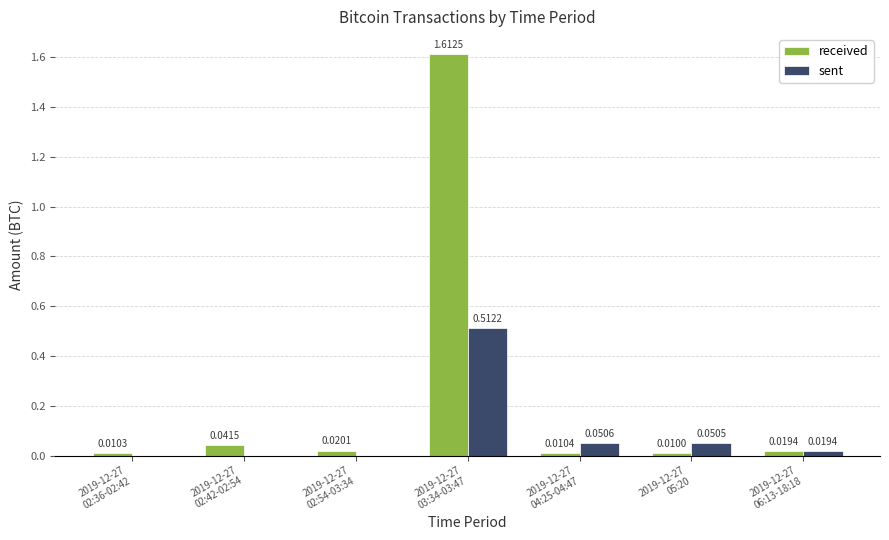

Which series has the largest total across all categories?

received